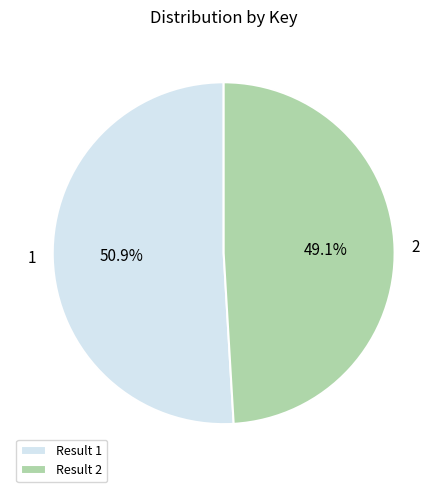

What is the total percentage of 2 and 1?

100.0%